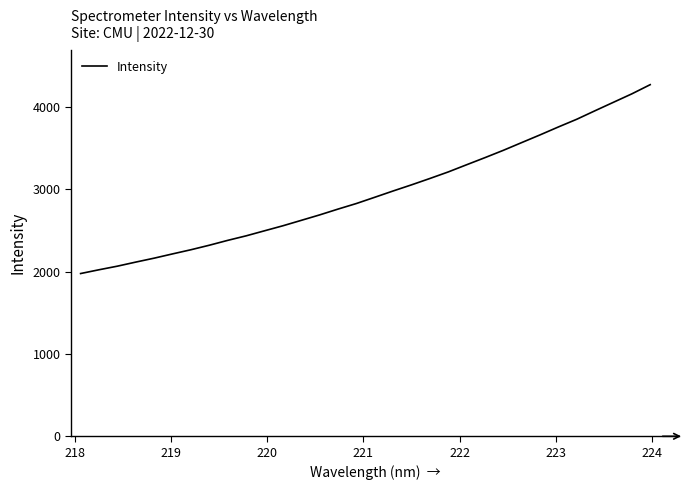

What is the difference between the maximum and minimum values?

2295.6